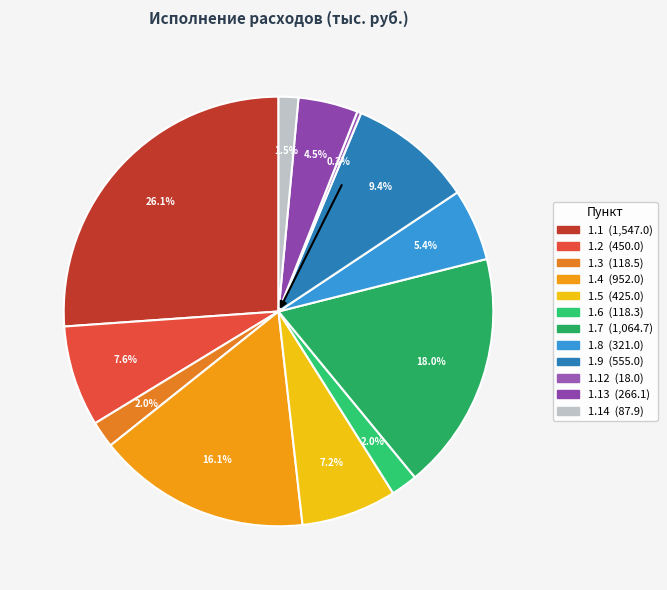

How many slices are in this pie chart?

12